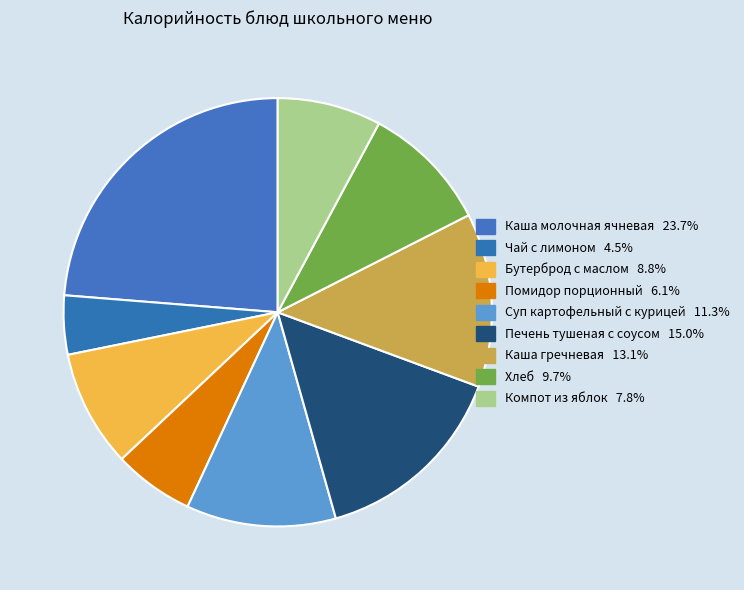

To the nearest percent, what is the difference between the Бутерброд с маслом and Помидор порционный slice percentages?

3%